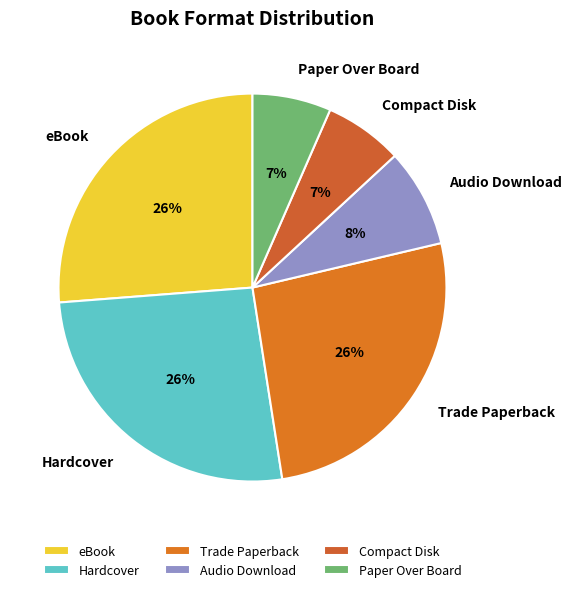

To the nearest percent, what portion does Paper Over Board represent?

7%